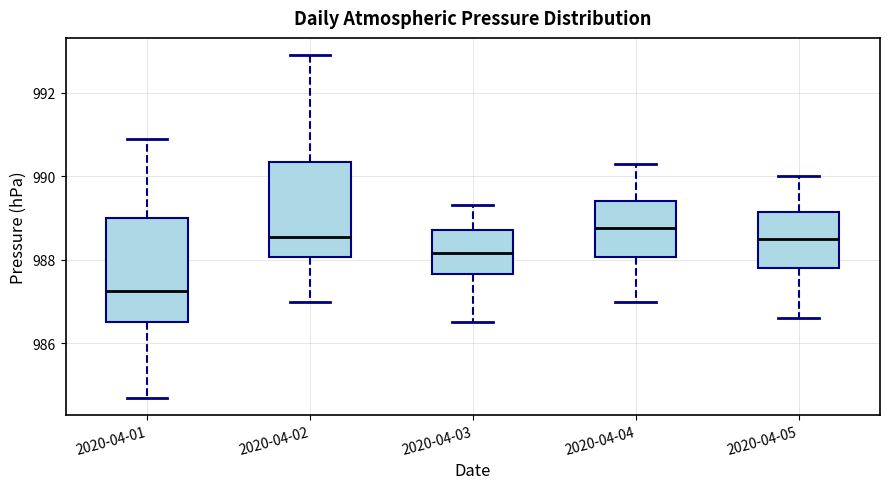

Reading left to right, transcribe this box plot: for each box, give where its median line is, the range the box spans, and where its two whiskers end, as read against the y-axis. The values are not printed on the chart, so give them approximately, as read against the axis.

2020-04-01: median 987.2, box 986.6 to 989.0, whiskers 984.8 to 991.0
2020-04-02: median 988.6, box 988.0 to 990.4, whiskers 987.0 to 993.0
2020-04-03: median 988.2, box 987.6 to 988.8, whiskers 986.6 to 989.4
2020-04-04: median 988.8, box 988.0 to 989.4, whiskers 987.0 to 990.4
2020-04-05: median 988.6, box 987.8 to 989.2, whiskers 986.6 to 990.0